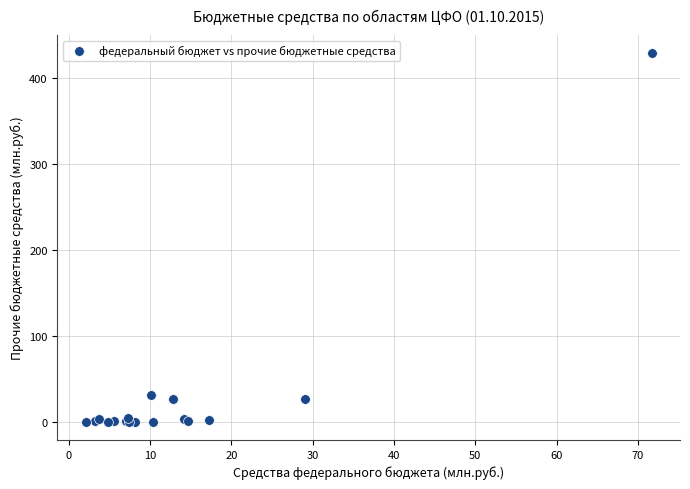

What Y value in the scatter plot is closest to 214?

31.6